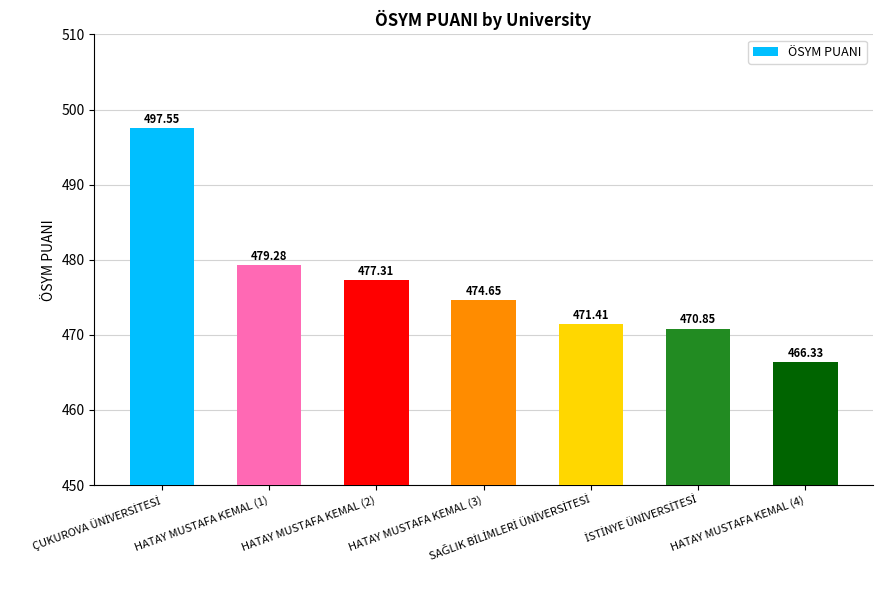

What is the ratio of the value at HATAY MUSTAFA KEMAL (2) to the value at HATAY MUSTAFA KEMAL (4)?

1.0